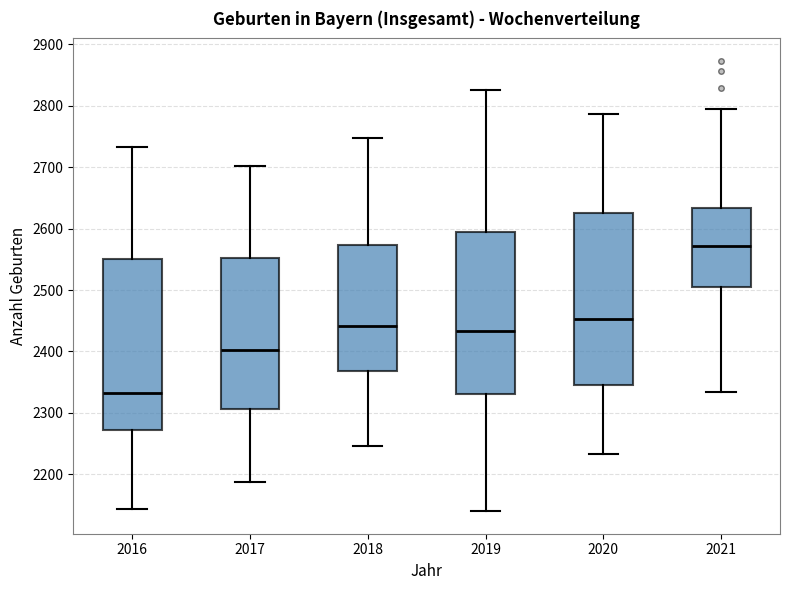

Where does the upper whisker of the box at x = 2018 end on the y-axis? The values are not printed on the chart, so give them approximately, as read against the axis.

2750